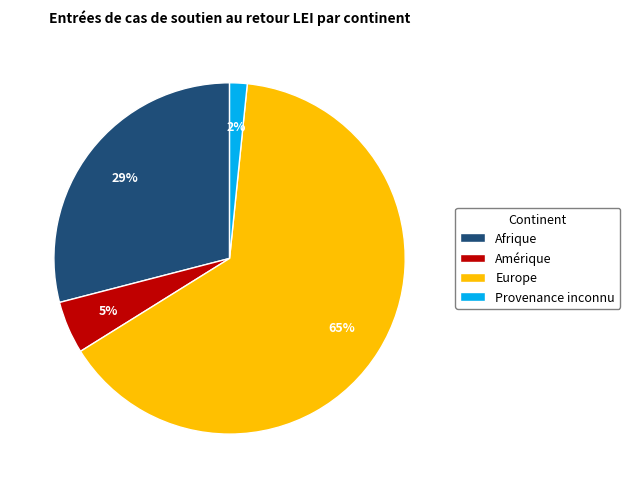

Combined, do Europe and Amérique account for over 50%?

Yes